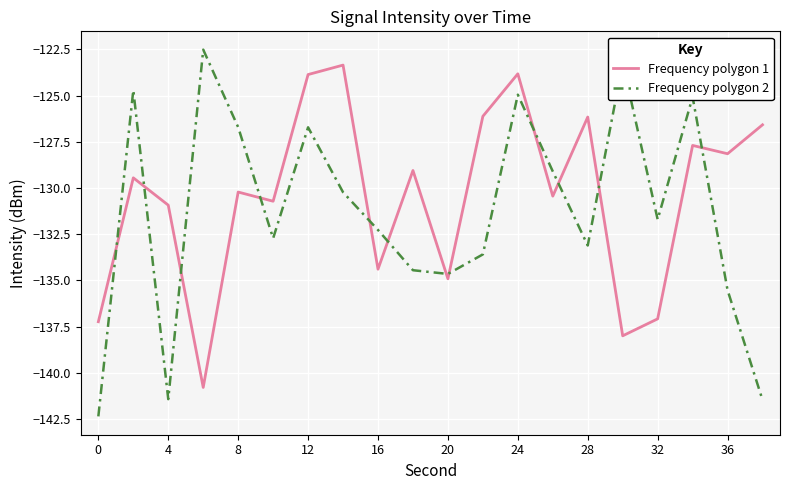

Which series has the widest spread of values?

Frequency polygon 2